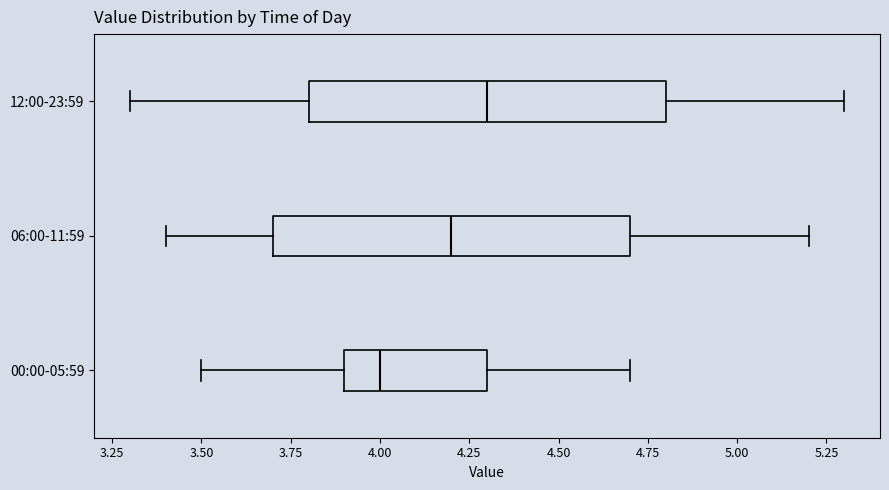

Reading bottom to top, transcribe this box plot: for each box, give where its median line is, the range the box spans, and where its two whiskers end, as read against the x-axis. The values are not printed on the chart, so give them approximately, as read against the axis.

00:00-05:59: median 4.0, box 3.9 to 4.3, whiskers 3.5 to 4.7
06:00-11:59: median 4.2, box 3.7 to 4.7, whiskers 3.4 to 5.2
12:00-23:59: median 4.3, box 3.8 to 4.8, whiskers 3.3 to 5.3